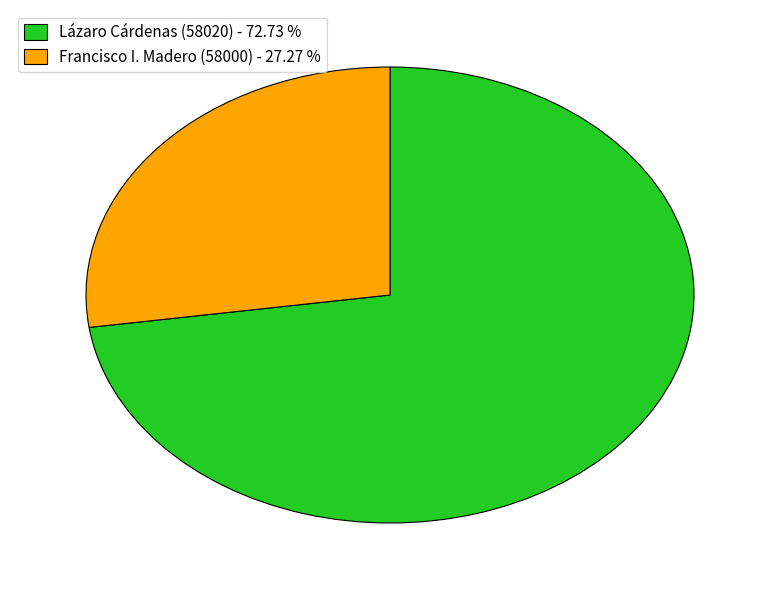

Is there a majority slice in this chart?

Yes